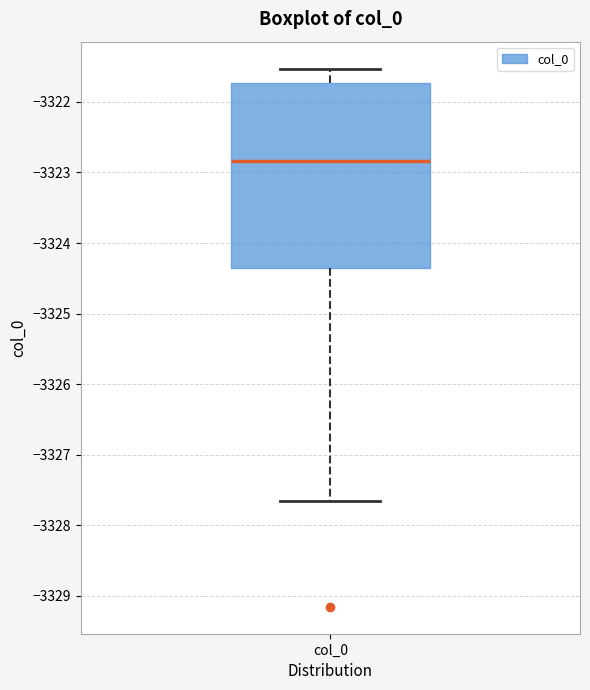

Transcribe this box plot: give where the median line is, the range the box spans, and where the two whiskers end, as read against the y-axis. The values are not printed on the chart, so give them approximately, as read against the axis.

median -3322.8, box -3324.4 to -3321.7, whiskers -3327.7 to -3321.5